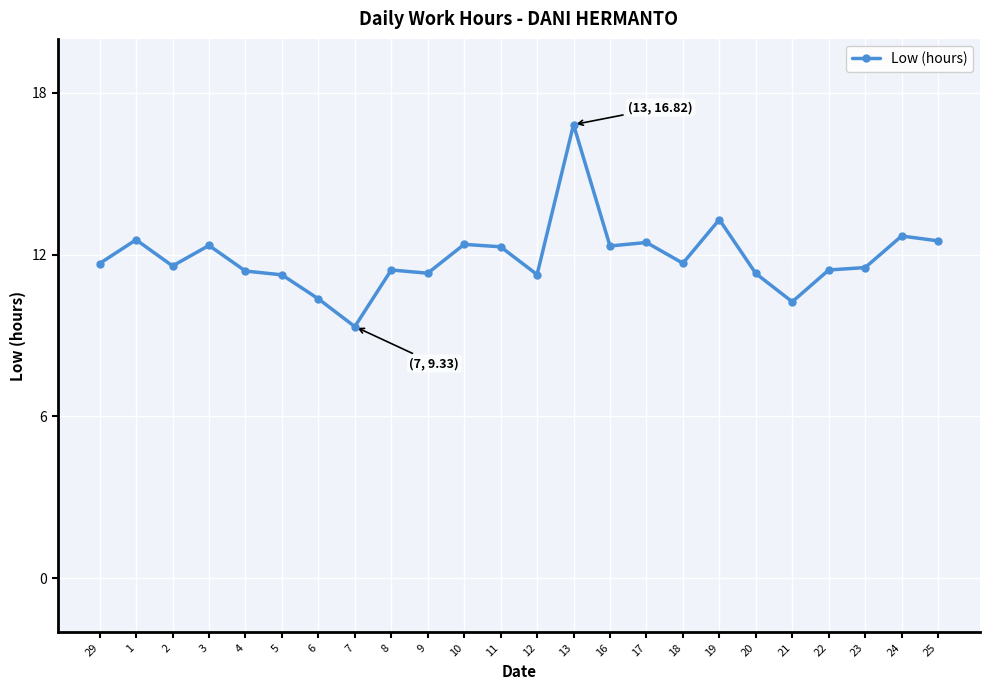

True or false: the data shows 15.5 at 8.

False